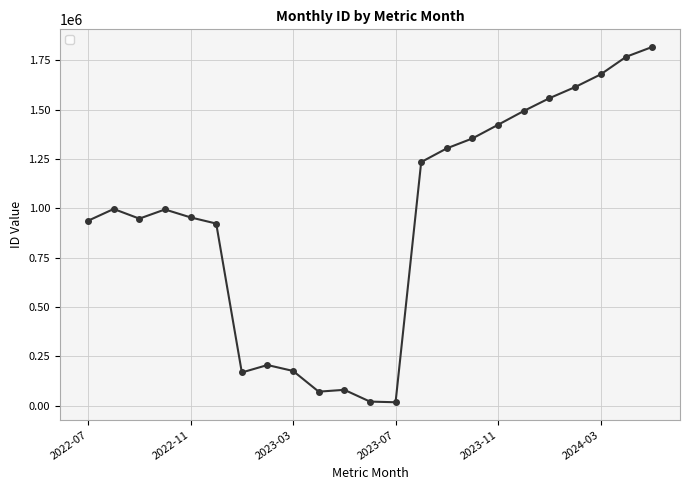

What is the difference between the second highest and second lowest values?

1747301